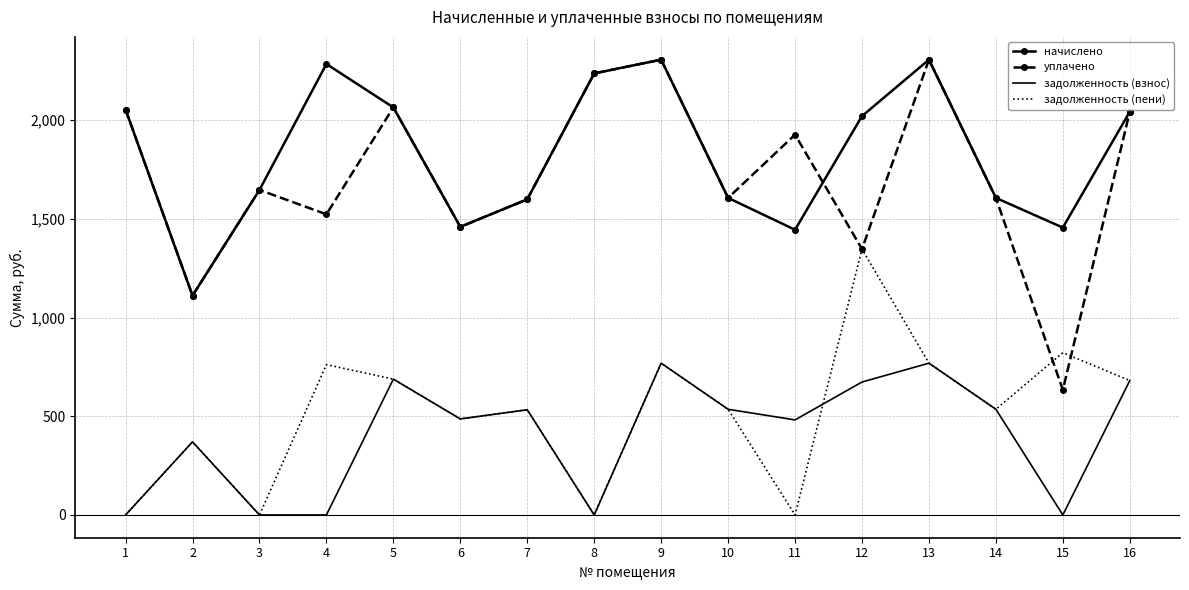

True or false: задолженность (взнос) has a value of 0.0 at 15.

True